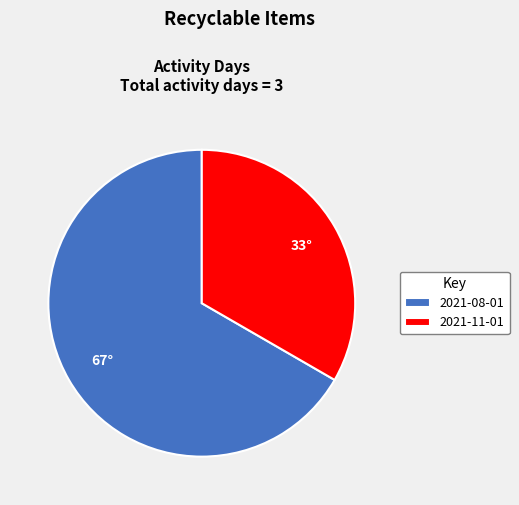

How many segments does this pie chart have?

2